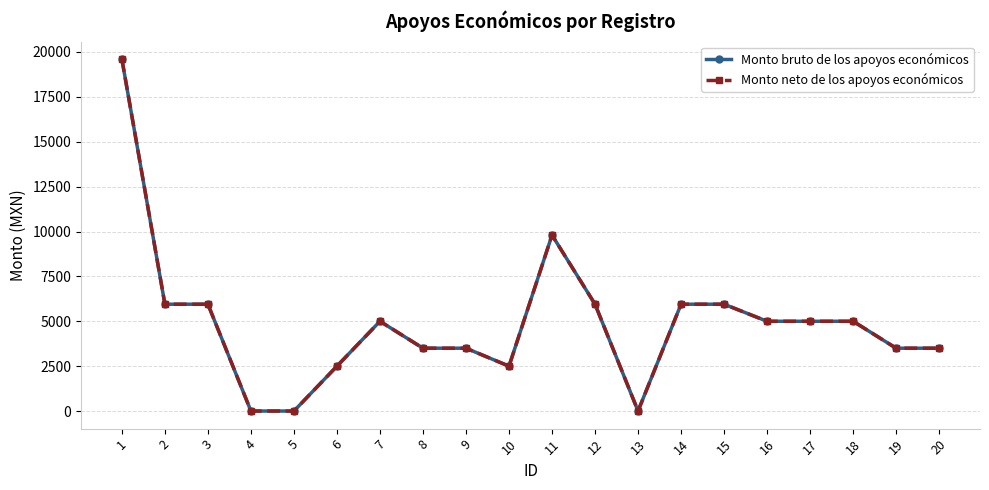

Is this an area chart (filled region under the line)?

No